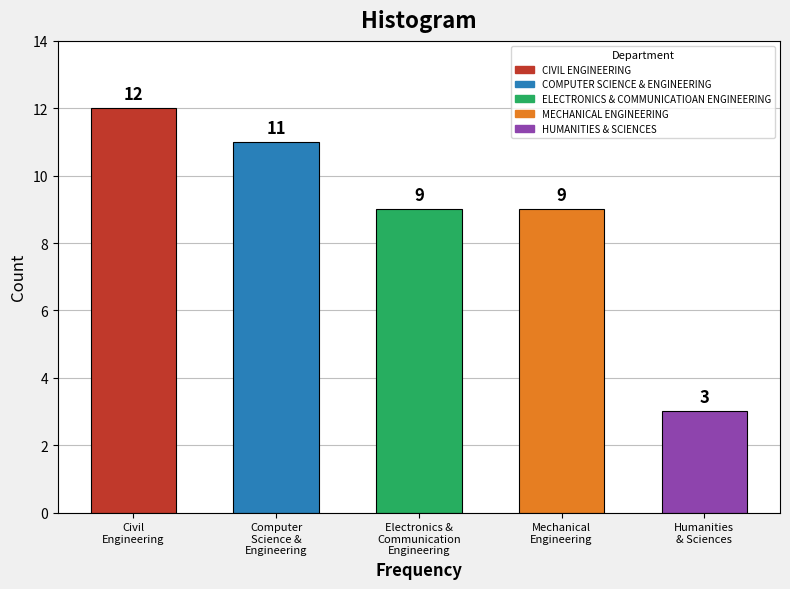

Reading left to right, extract all data points from this chart.

12	11	9	9	3